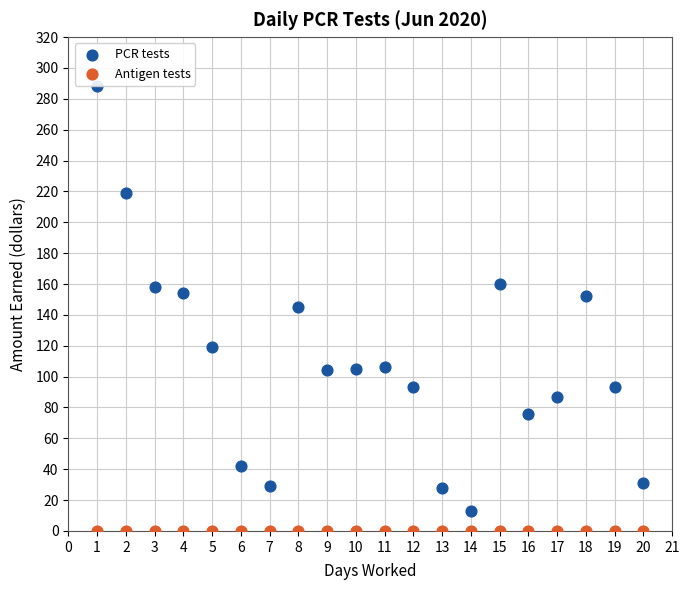

What are all the series names shown in the legend?

PCR tests, Antigen tests